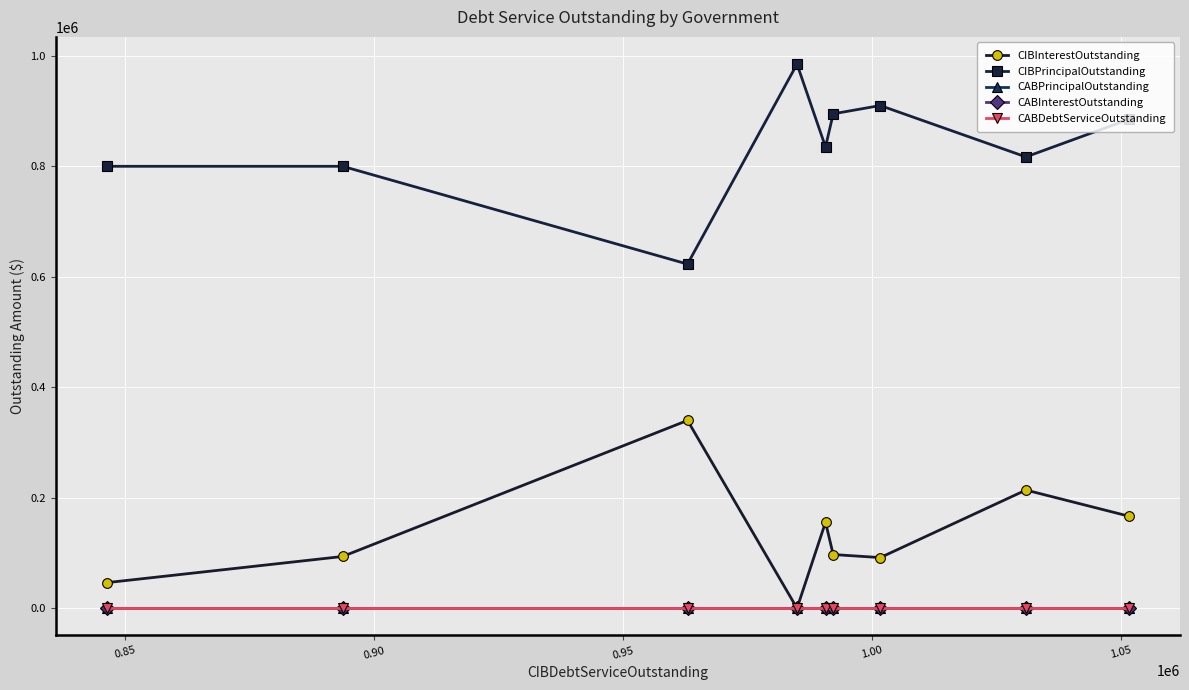

Is this an area chart (filled region under the line)?

No